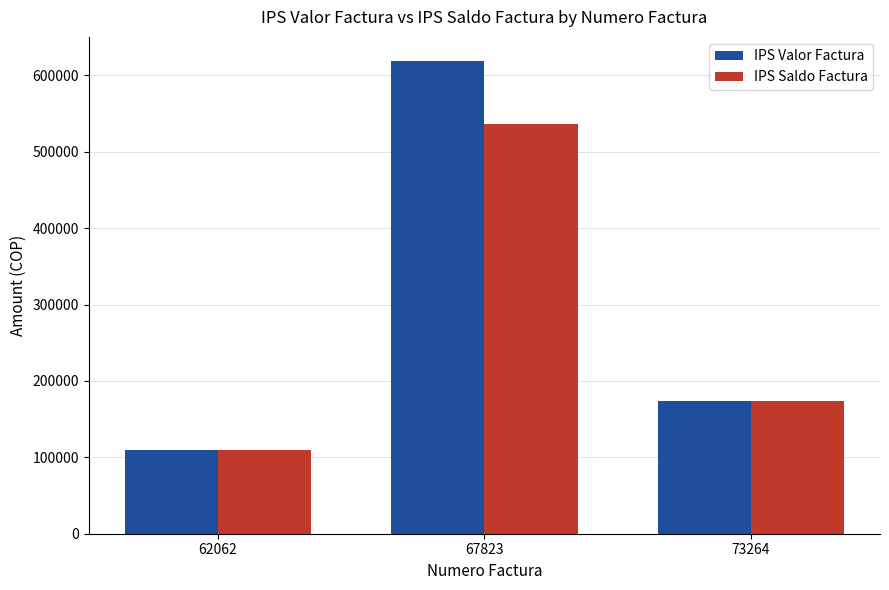

How many IPS Saldo Factura values are between 109300 and 536800?

3